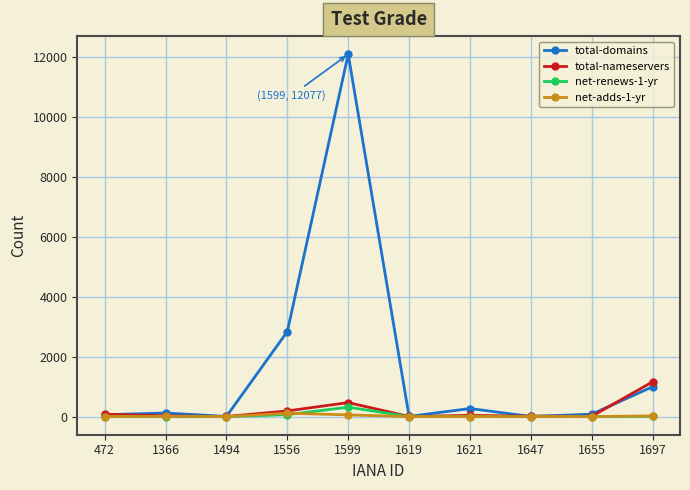

In total-domains, how many points are lower than both neighbors (excluding endpoints)?

3